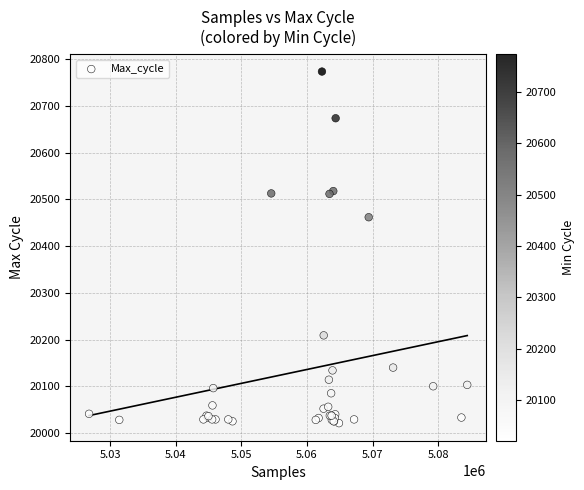

What Y value in the scatter plot is closest to 20397?

20462